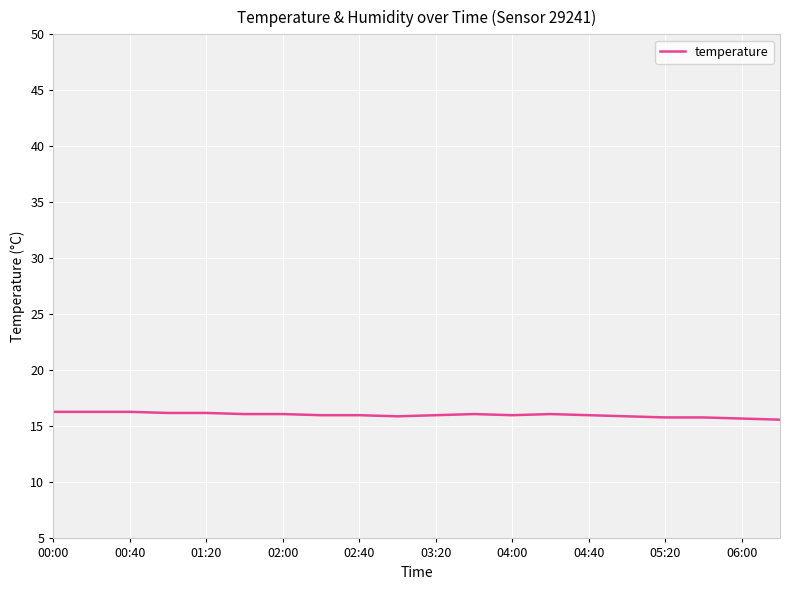

What is the maximum value shown in the chart?

16.3